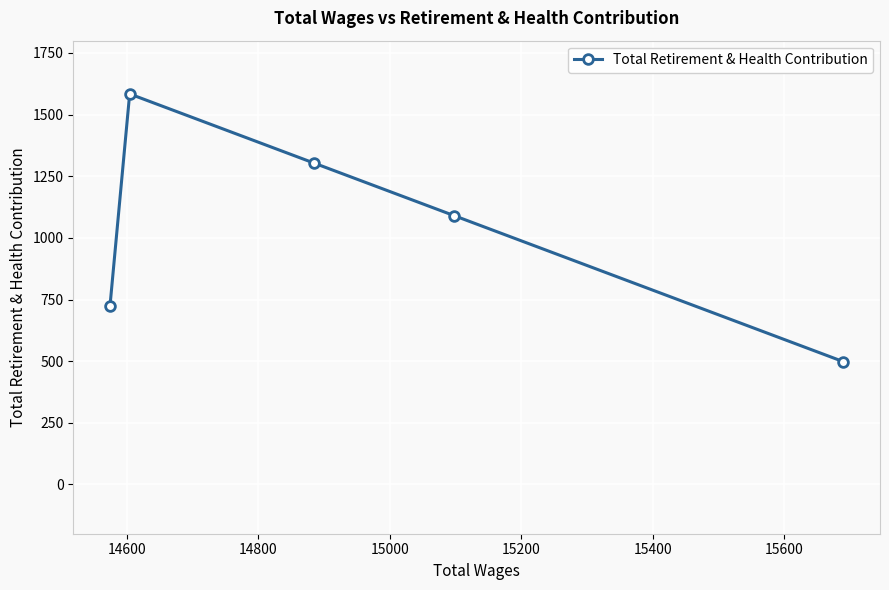

What is the minimum value shown in the chart?

498